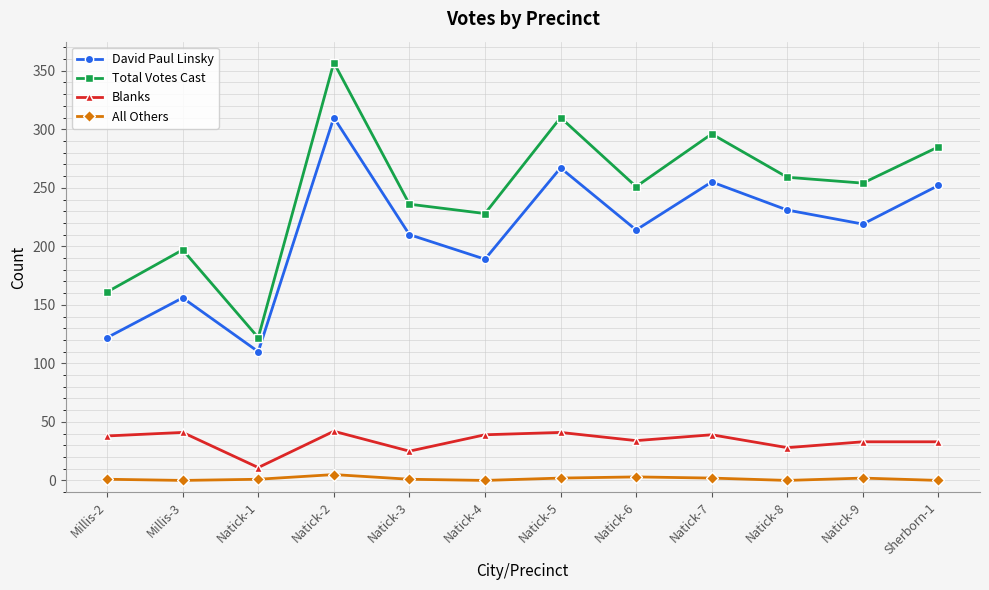

List the series in order of their peak value, highest first.

Total Votes Cast, David Paul Linsky, Blanks, All Others